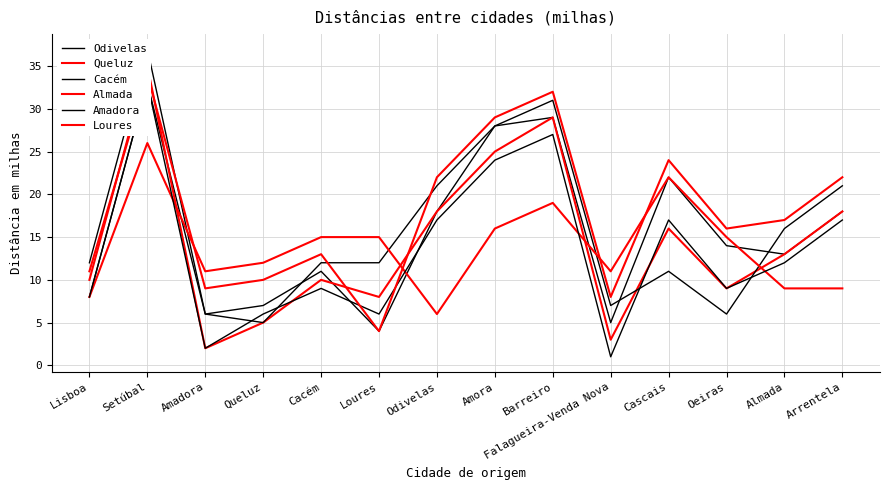

In Cacém, how many points are higher than both neighbors (excluding endpoints)?

3